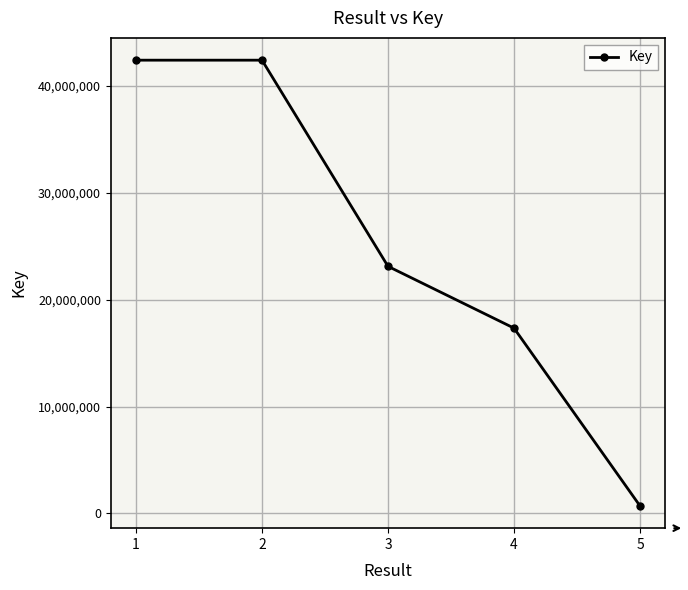

What is the value of the 1st point from the left?

42414443